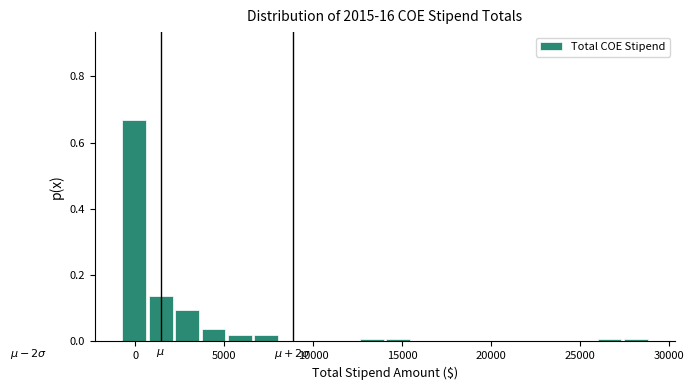

Read against the x-axis, roughly where is the centre of the tallest bar?

0